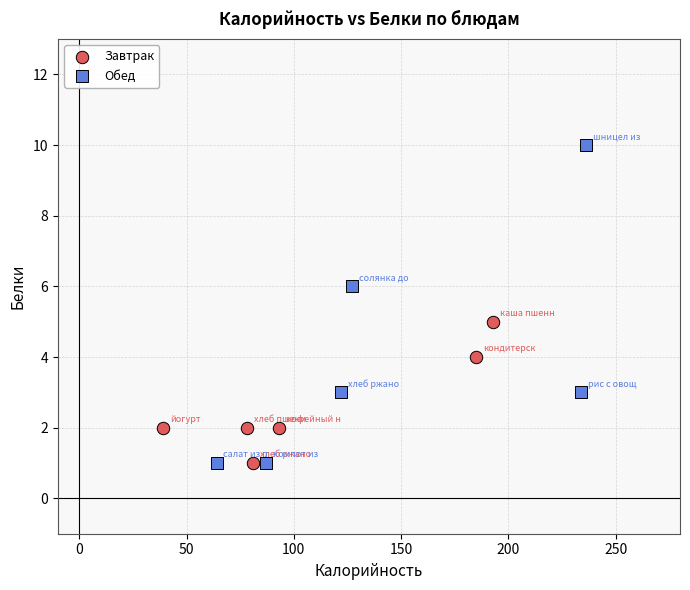

Which series has the widest spread of Y values?

Обед